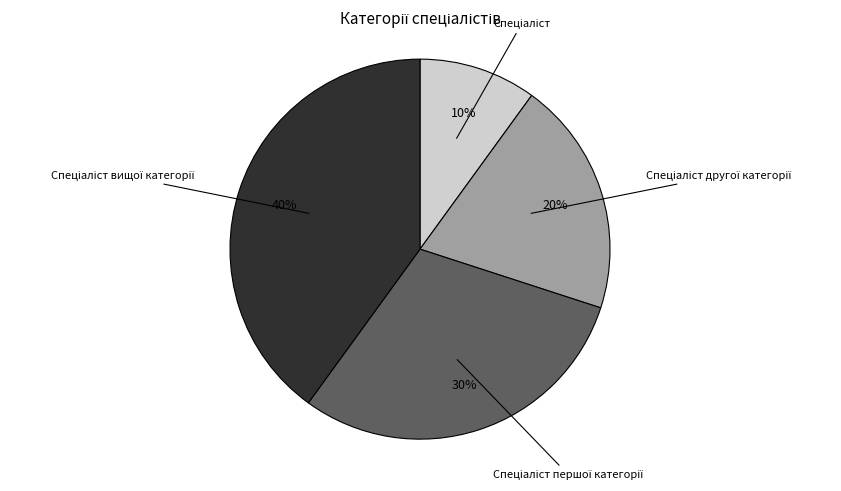

To the nearest percent, what is the average slice percentage?

25%